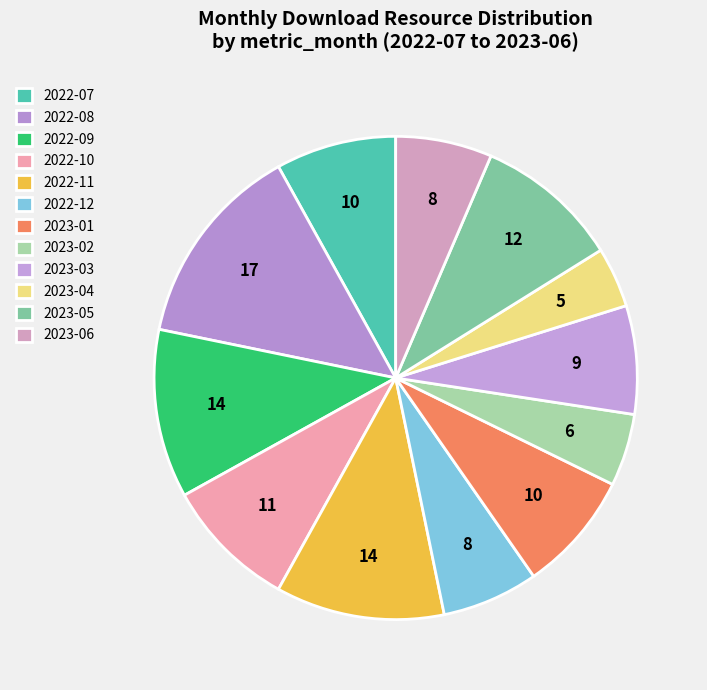

To the nearest percent, what is the difference between the 2023-03 and 2023-02 slice percentages?

2%